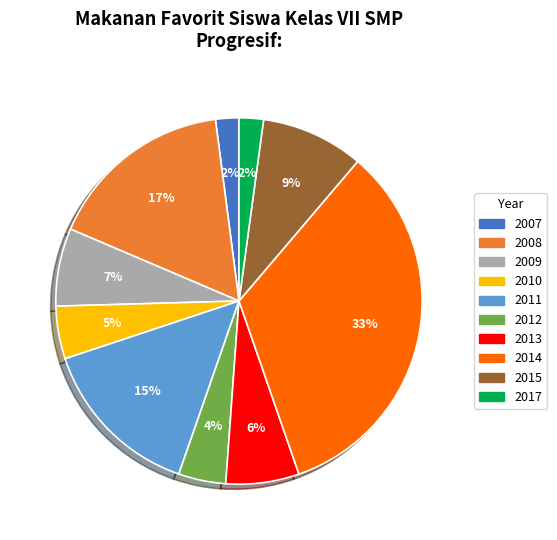

Combined, do 2012 and 2008 account for over 50%?

No